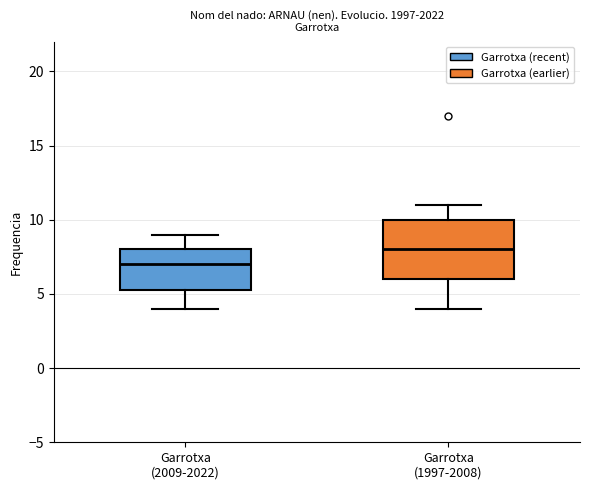

Comparing the boxes themselves (not the whiskers), which one is the tallest?

Garrotxa (1997-2008)